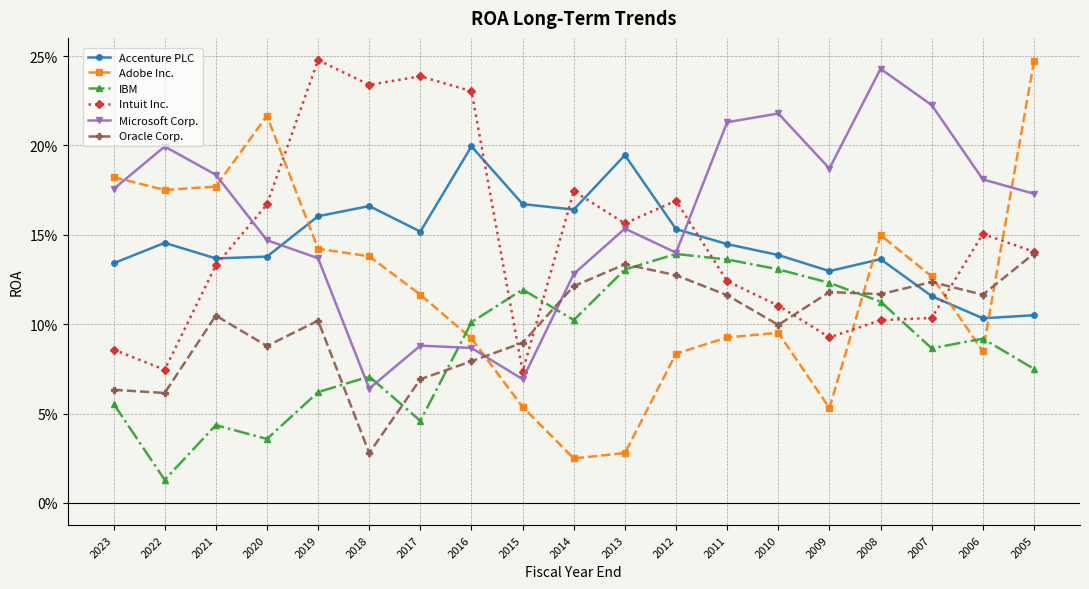

Is this an area chart (filled region under the line)?

No